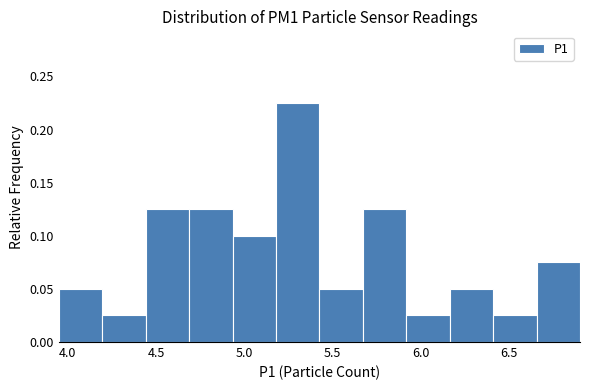

Reading left to right, transcribe this chart: for each bar, give the range it covers on the x-axis and its height. Neither the bar edges nor the heights are printed on the chart, so give them approximately, as read against the axes.

3.95 to 4.20: 0.050
4.20 to 4.45: 0.025
4.45 to 4.70: 0.125
4.70 to 4.95: 0.125
4.95 to 5.20: 0.100
5.20 to 5.45: 0.225
5.45 to 5.65: 0.050
5.65 to 5.90: 0.125
5.90 to 6.15: 0.025
6.15 to 6.40: 0.050
6.40 to 6.65: 0.025
6.65 to 6.90: 0.075